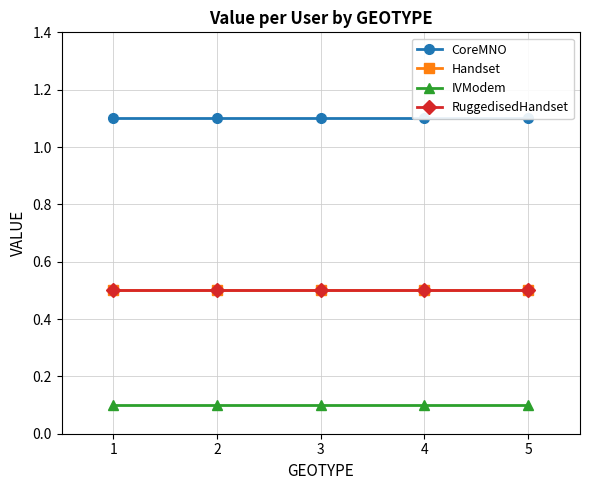

True or false: IVModem and Handset cross at least once.

False